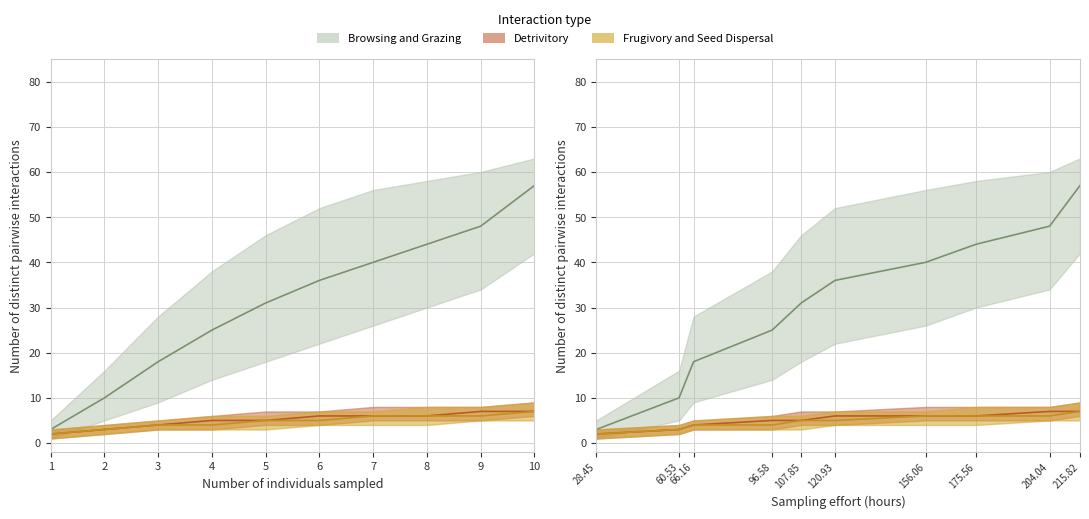

Which series has the largest total across all categories?

Browsing and Grazing_mean